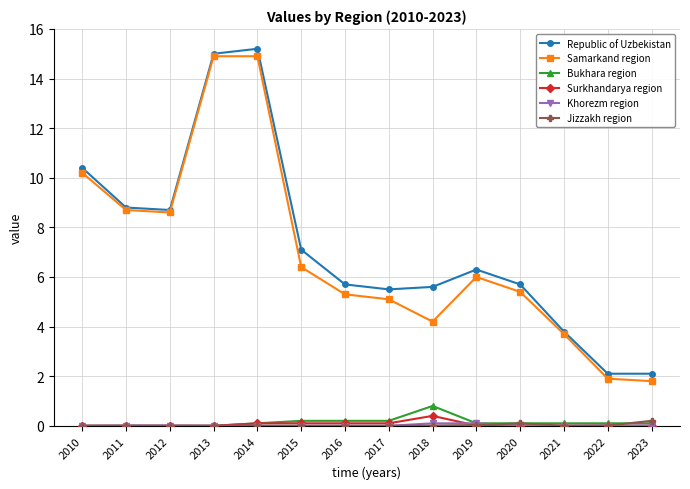

Is it true that Samarkand region equals 5.1 at 2017?

True